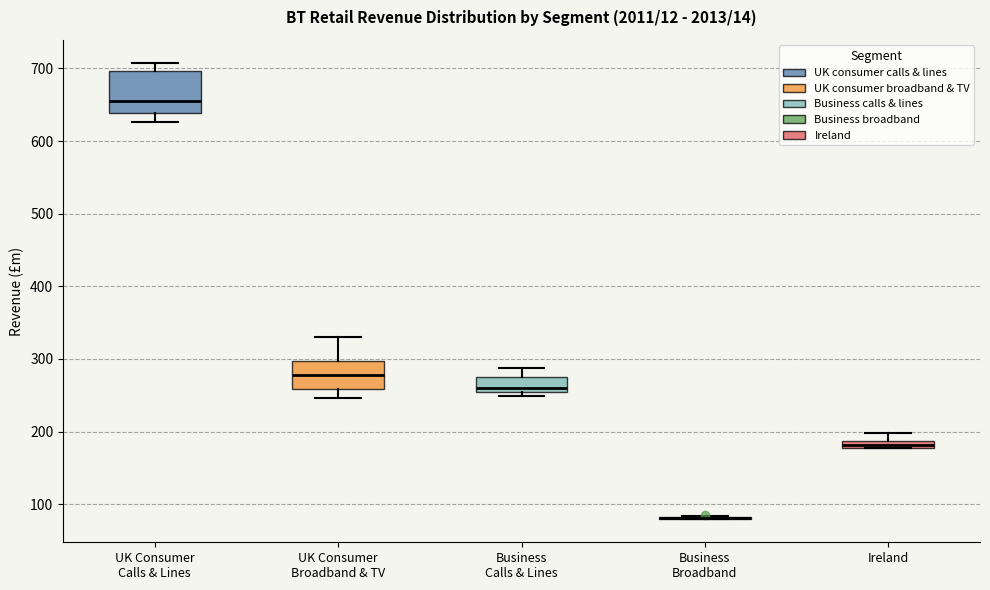

Where does the median line of the box for Business Calls & Lines sit on the y-axis? The values are not printed on the chart, so give them approximately, as read against the axis.

260